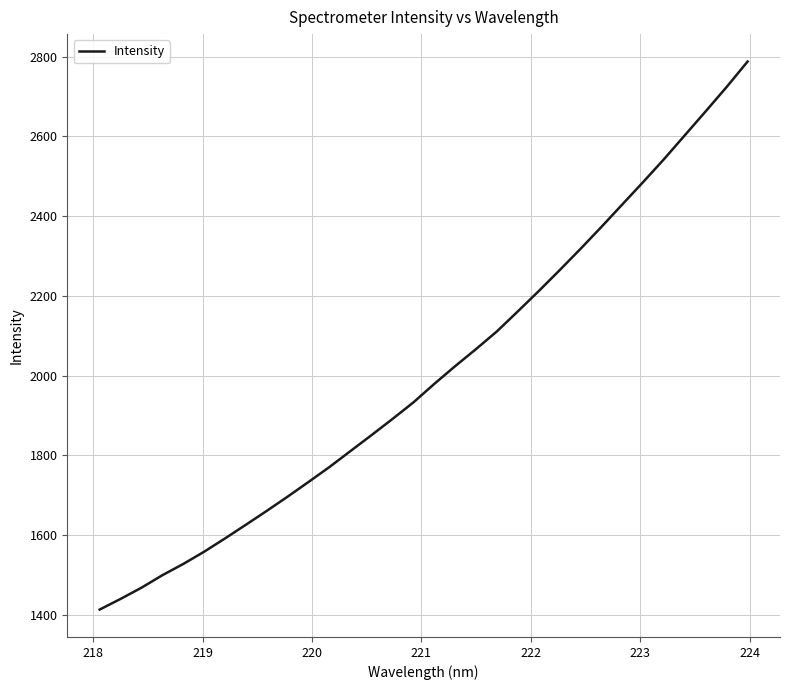

What is the maximum value shown in the chart?

2788.0